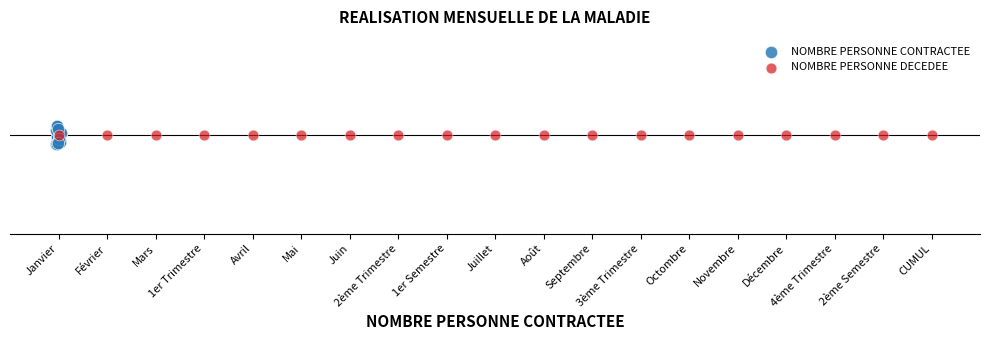

Which series contains the lowest Y value?

NOMBRE PERSONNE CONTRACTEE